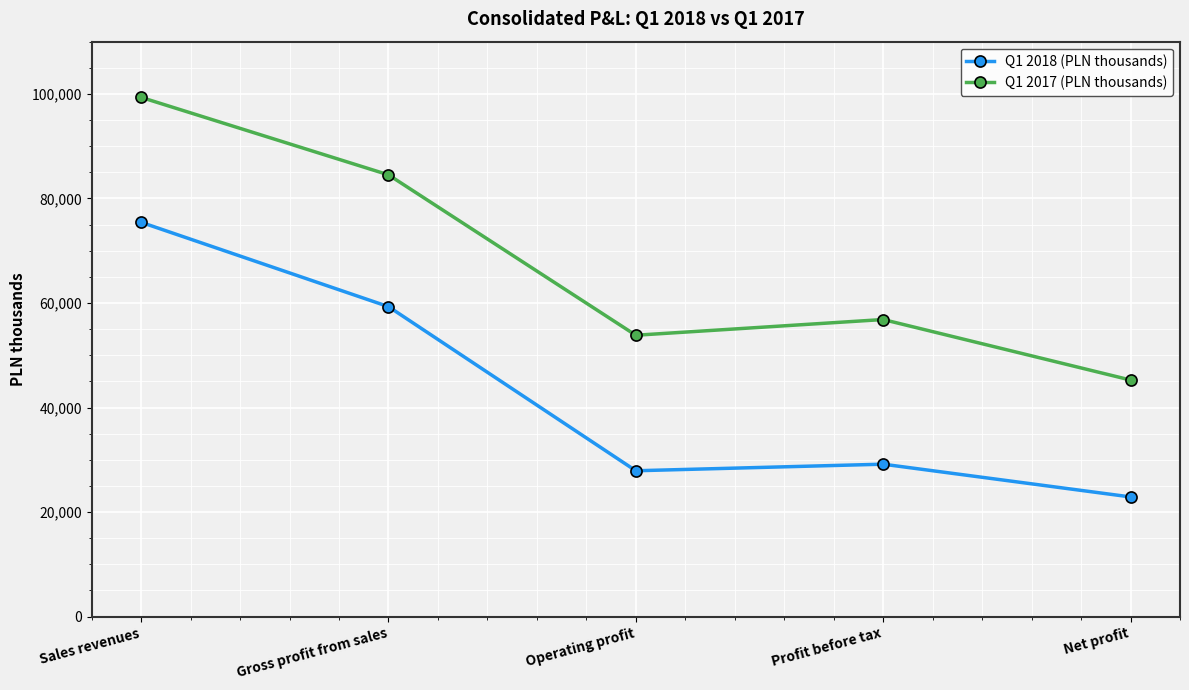

At which label does Q1 2018 (PLN thousands) first exceed 29157?

Sales revenues